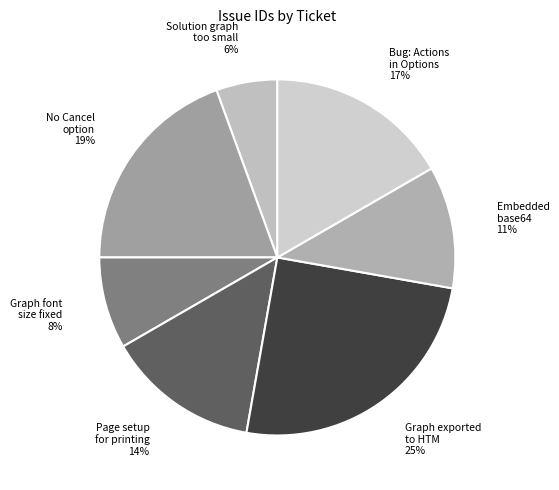

How many segments does this pie chart have?

7